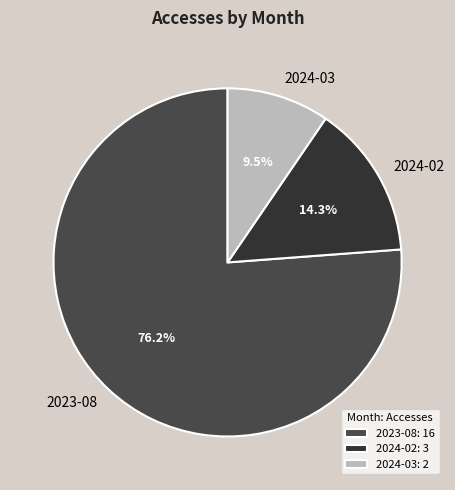

To the nearest percent, what is the difference between the largest and smallest slice percentages?

67%